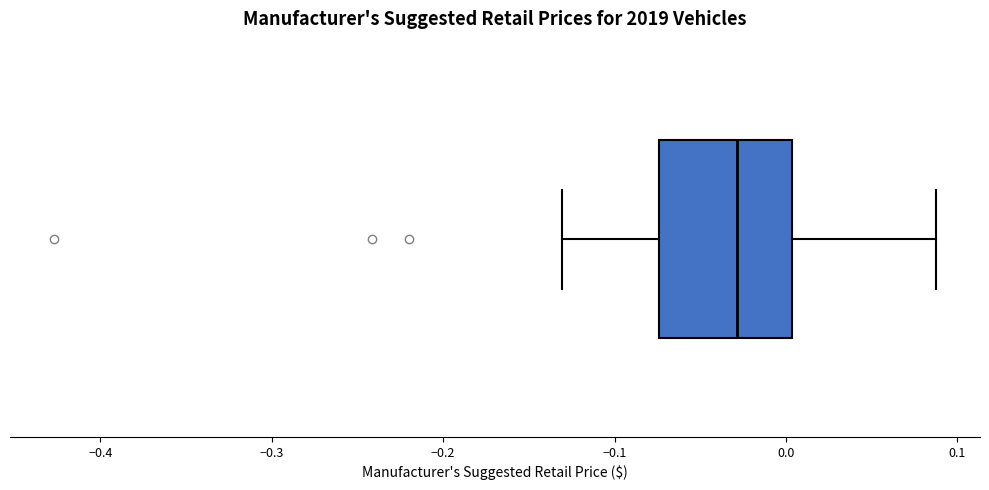

Transcribe this box plot: give where the median line is, the range the box spans, and where the two whiskers end, as read against the x-axis. The values are not printed on the chart, so give them approximately, as read against the axis.

median -0.03, box -0.07 to 0.00, whiskers -0.13 to 0.09